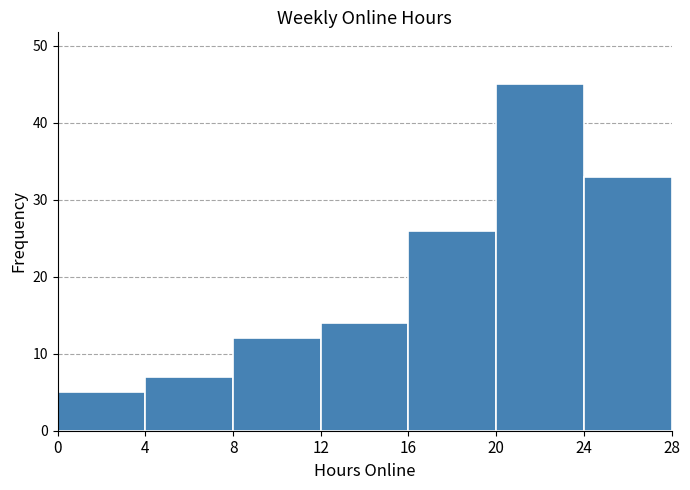

Reading left to right, transcribe this chart: for each bar, give the range it covers on the x-axis and its height. The values are not printed on the chart, so give them approximately, as read against the axis.

0 to 4: 5
4 to 8: 7
8 to 12: 12
12 to 16: 14
16 to 20: 26
20 to 24: 45
24 to 28: 33